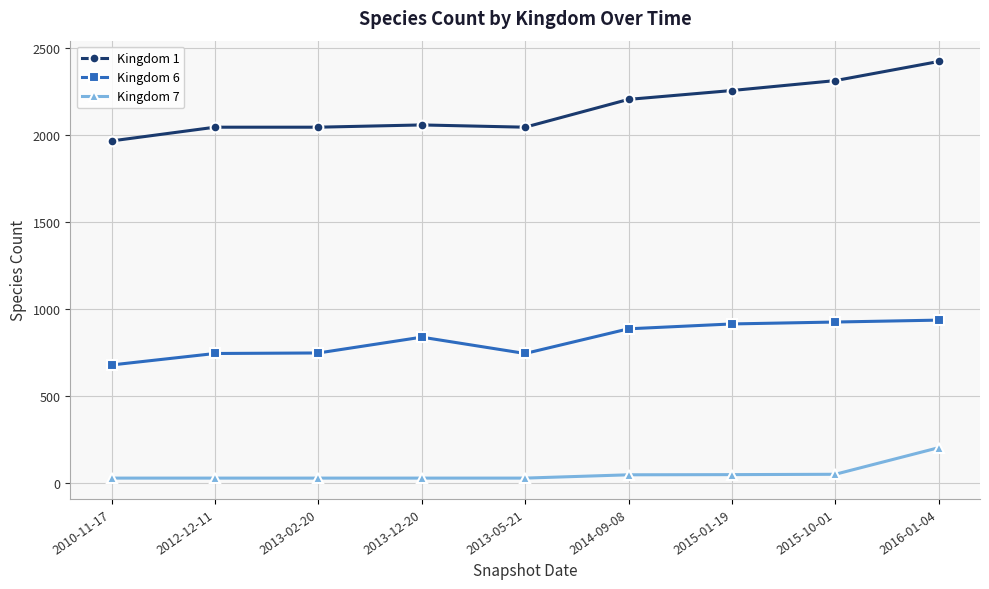

What is the lowest value of the Kingdom 1 series?

1968